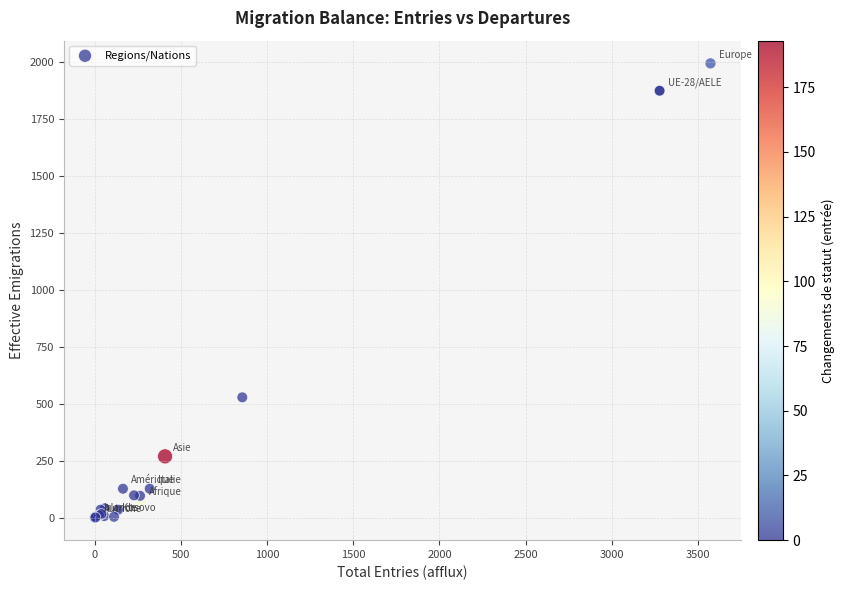

What Y value in the scatter plot is closest to 997?

528